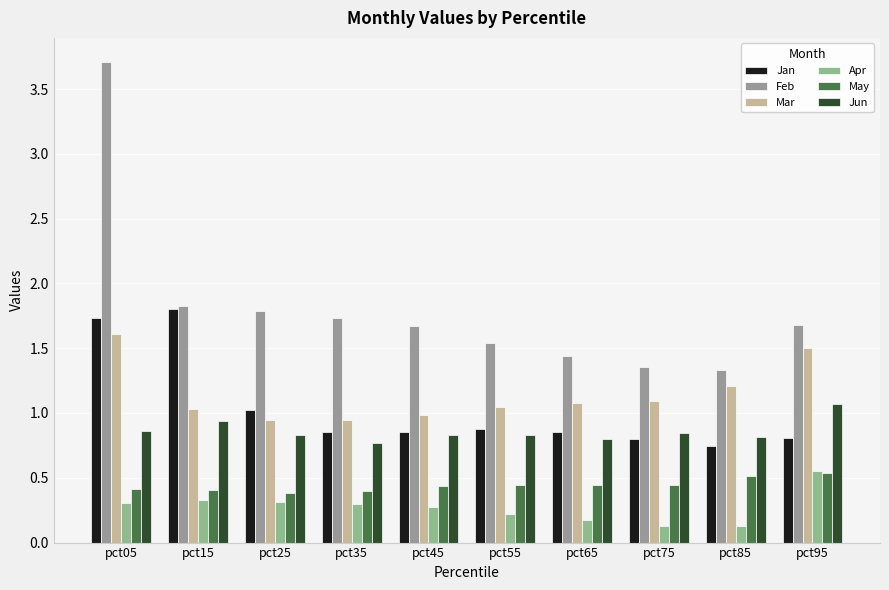

How many bars are there in total?

60